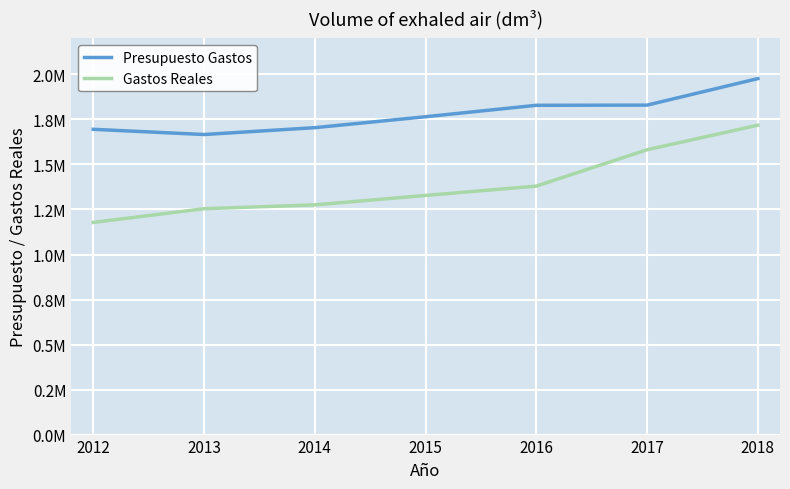

What are all the series names shown in the legend?

Presupuesto Gastos, Gastos Reales